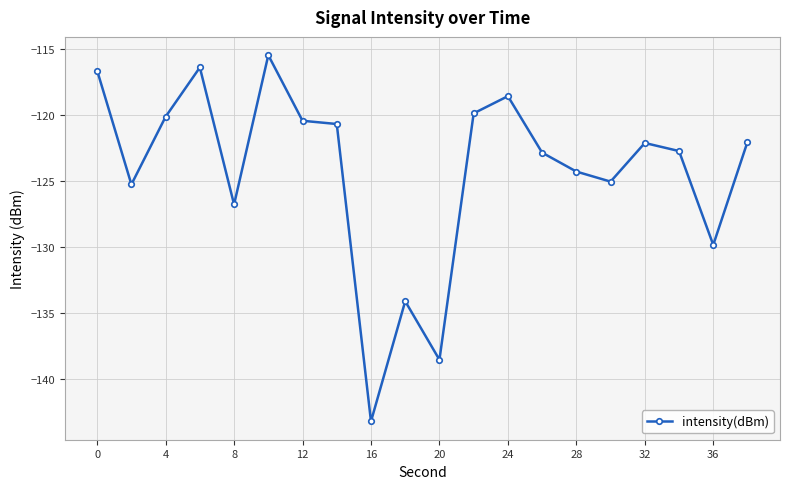

Count the number of data series in this chart.

1